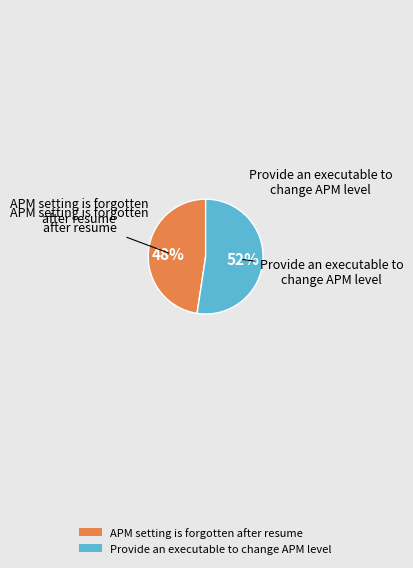

Is APM setting is forgotten after resume the majority of the pie?

No